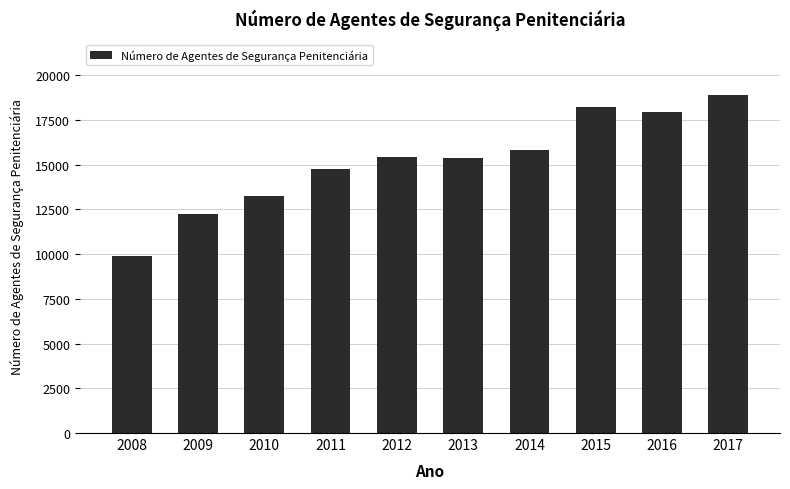

Does the chart contain stacked bars?

No